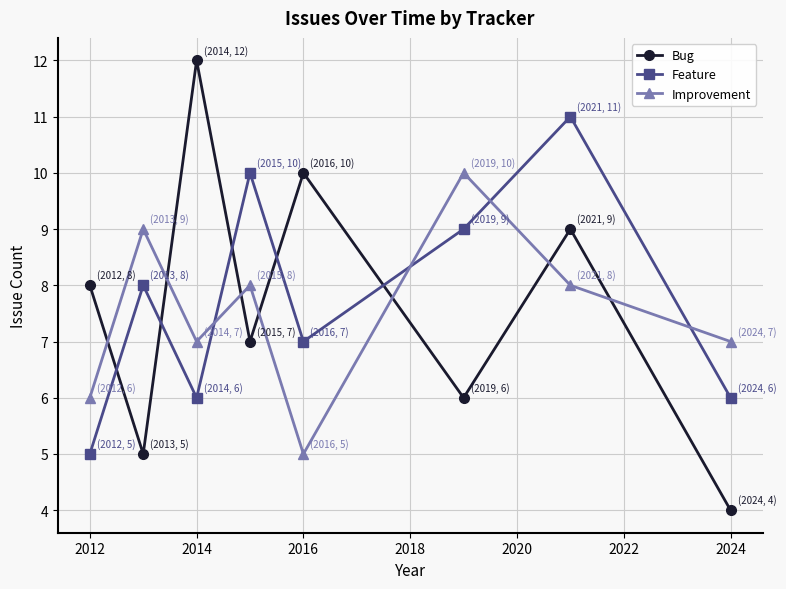

Which series has the largest total across all categories?

Feature